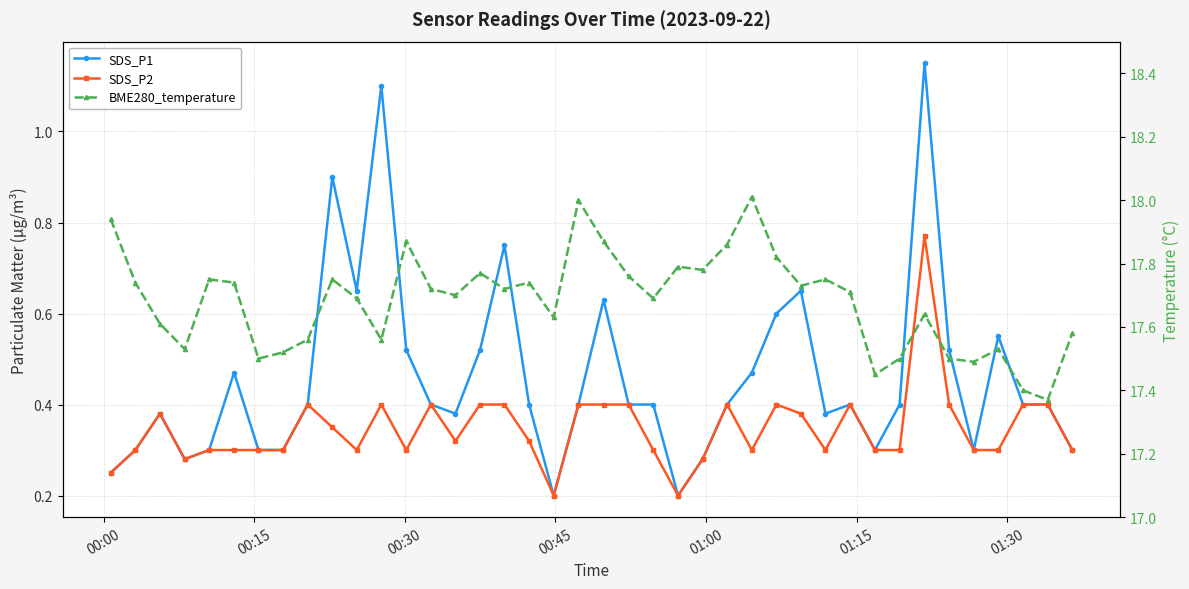

At 01:15, list the series in order from smallest to largest.

SDS_P2, SDS_P1, BME280_temperature